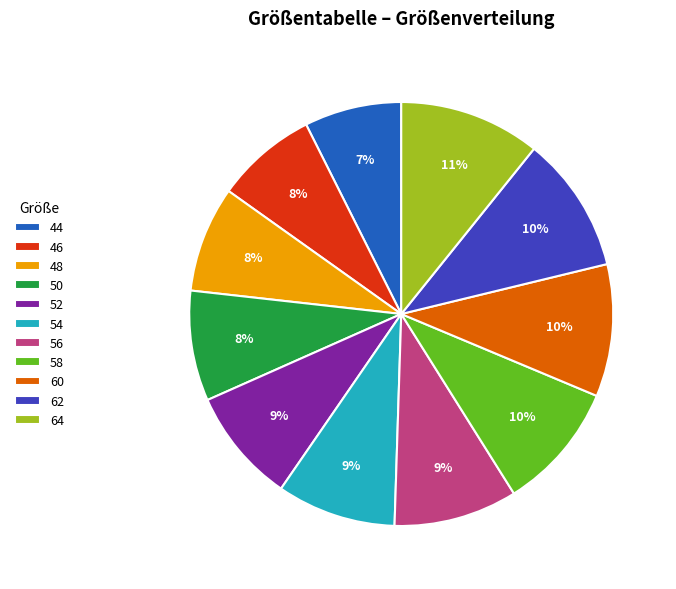

How many segments does this pie chart have?

11